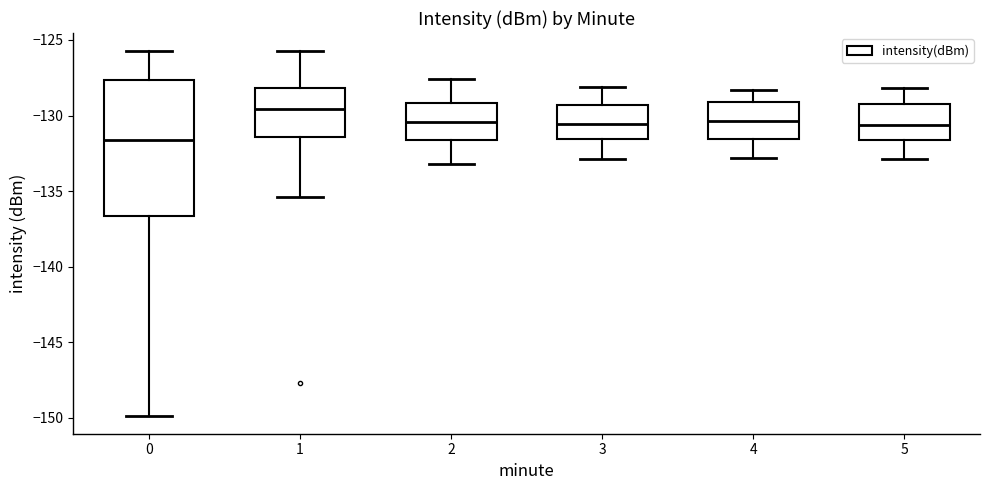

Comparing the boxes themselves (not the whiskers), which one is the tallest?

0